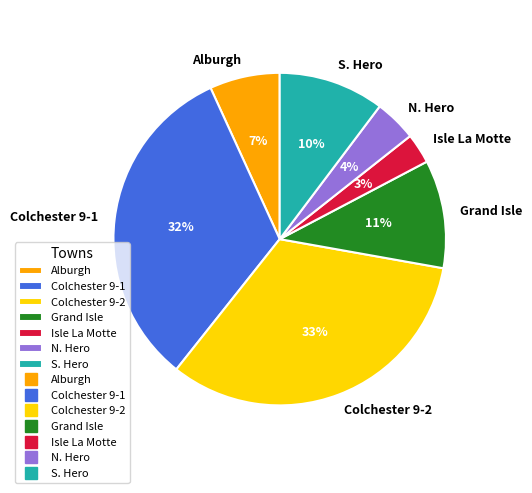

What is the smallest slice in the pie chart?

Isle La Motte